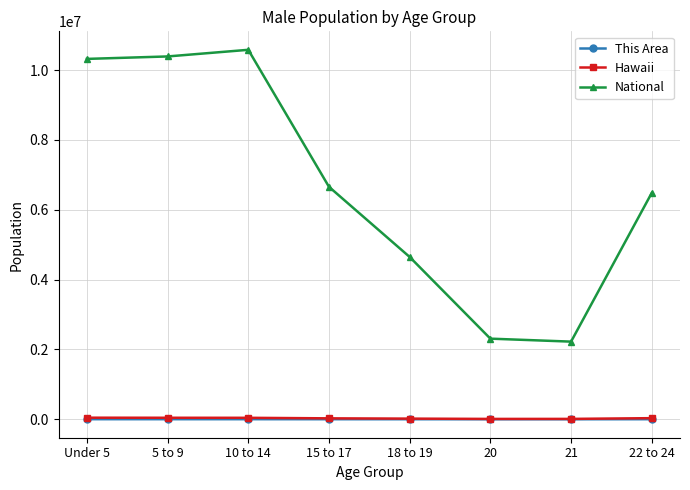

What is the difference between the highest and lowest values at 20?

2307939